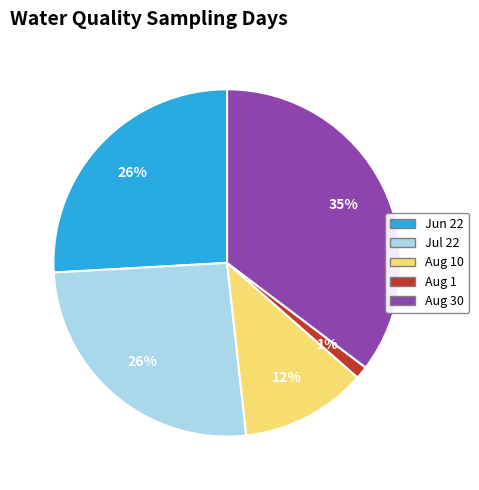

What is the ratio of the value at Jun 22 to the value at Aug 30?

0.7